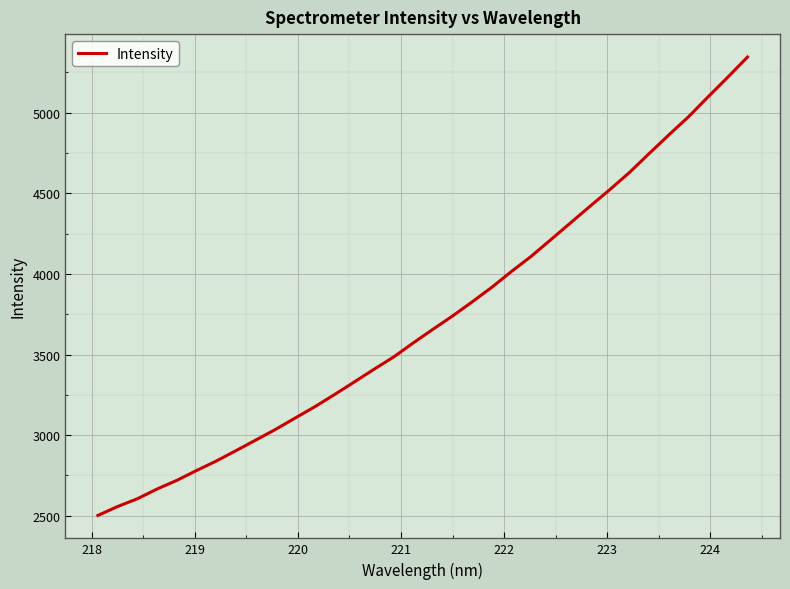

What is the smallest value displayed?

2502.1